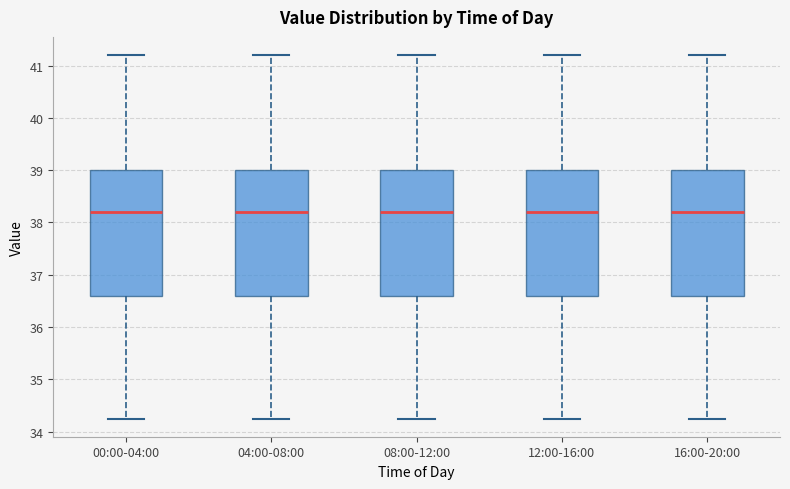

Reading left to right, transcribe this box plot: for each box, give where its median line is, the range the box spans, and where its two whiskers end, as read against the y-axis. The values are not printed on the chart, so give them approximately, as read against the axis.

00:00-04:00: median 38.2, box 36.6 to 39.0, whiskers 34.3 to 41.2
04:00-08:00: median 38.2, box 36.6 to 39.0, whiskers 34.3 to 41.2
08:00-12:00: median 38.2, box 36.6 to 39.0, whiskers 34.3 to 41.2
12:00-16:00: median 38.2, box 36.6 to 39.0, whiskers 34.3 to 41.2
16:00-20:00: median 38.2, box 36.6 to 39.0, whiskers 34.3 to 41.2